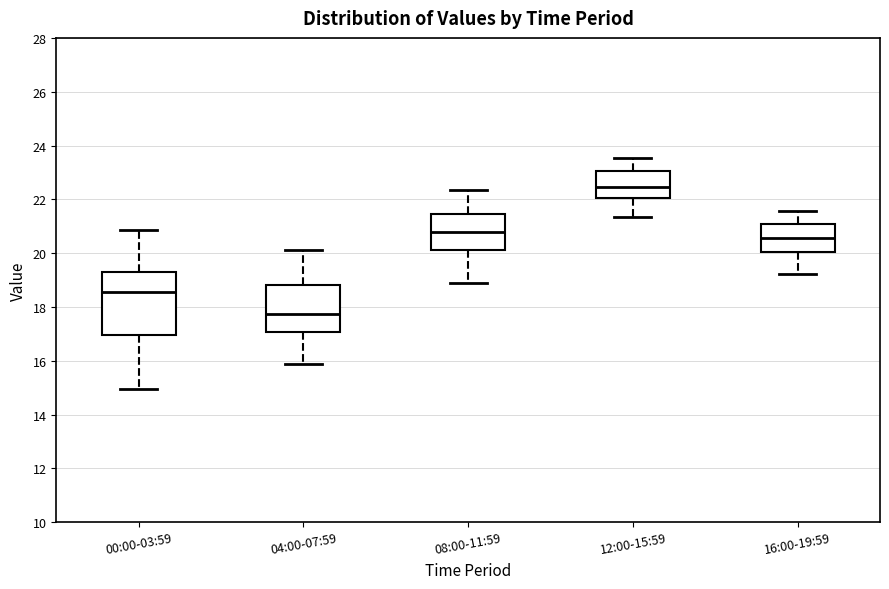

Reading left to right, read every box against the y-axis: the position of its median line, the range the box covers, and the ends of its whiskers. The values are not printed on the chart, so give them approximately, as read against the axis.

00:00-03:59: median 18.6, box 17.0 to 19.2, whiskers 15.0 to 20.8
04:00-07:59: median 17.8, box 17.0 to 18.8, whiskers 15.8 to 20.2
08:00-11:59: median 20.8, box 20.2 to 21.4, whiskers 19.0 to 22.4
12:00-15:59: median 22.4, box 22.0 to 23.0, whiskers 21.4 to 23.6
16:00-19:59: median 20.6, box 20.0 to 21.2, whiskers 19.2 to 21.6